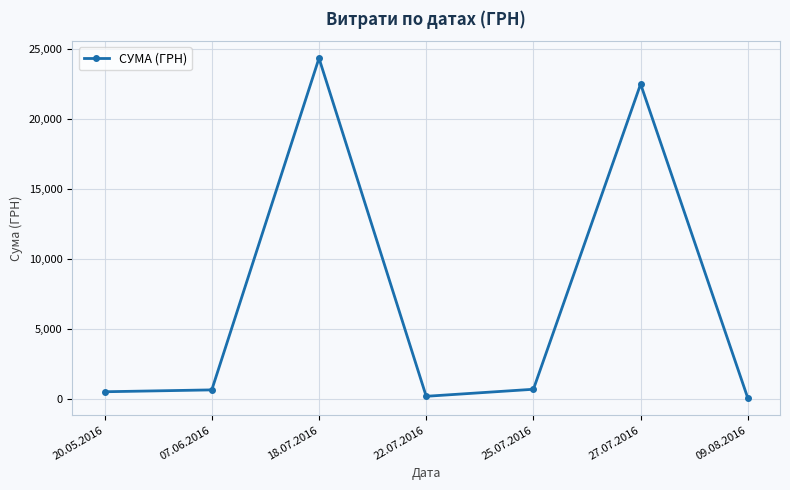

What is the change in value from 07.06.2016 to 18.07.2016?

+23699.0